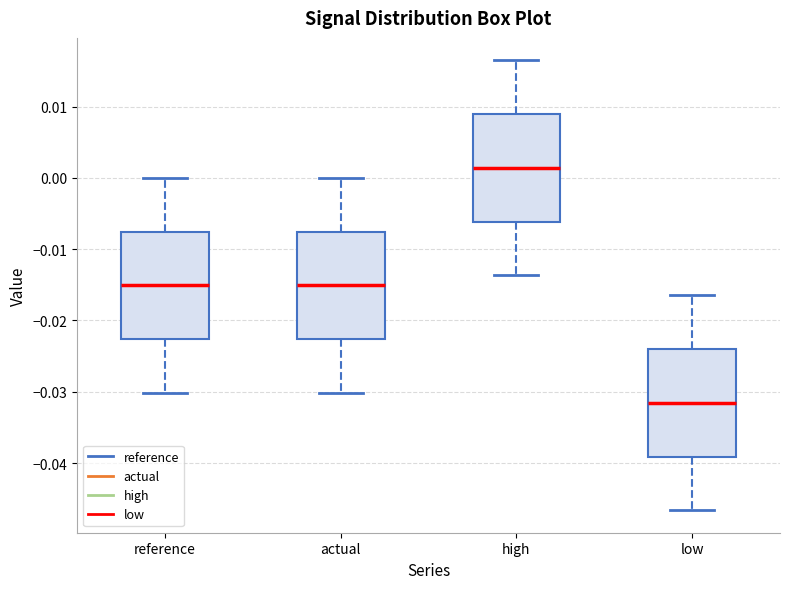

Reading left to right, read every box against the y-axis: the position of its median line, the range the box covers, and the ends of its whiskers. The values are not printed on the chart, so give them approximately, as read against the axis.

reference: median -0.015, box -0.023 to -0.008, whiskers -0.030 to 0.000
actual: median -0.015, box -0.023 to -0.008, whiskers -0.030 to 0.000
high: median 0.001, box -0.006 to 0.009, whiskers -0.014 to 0.016
low: median -0.032, box -0.039 to -0.024, whiskers -0.047 to -0.016